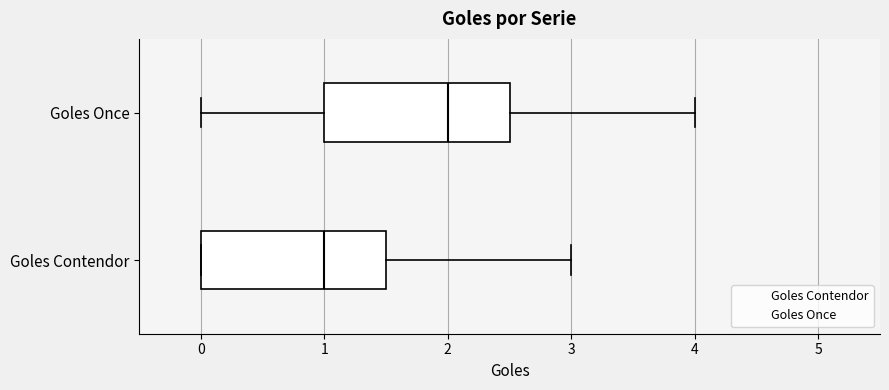

Which box's median line is the furthest to the right?

Goles Once